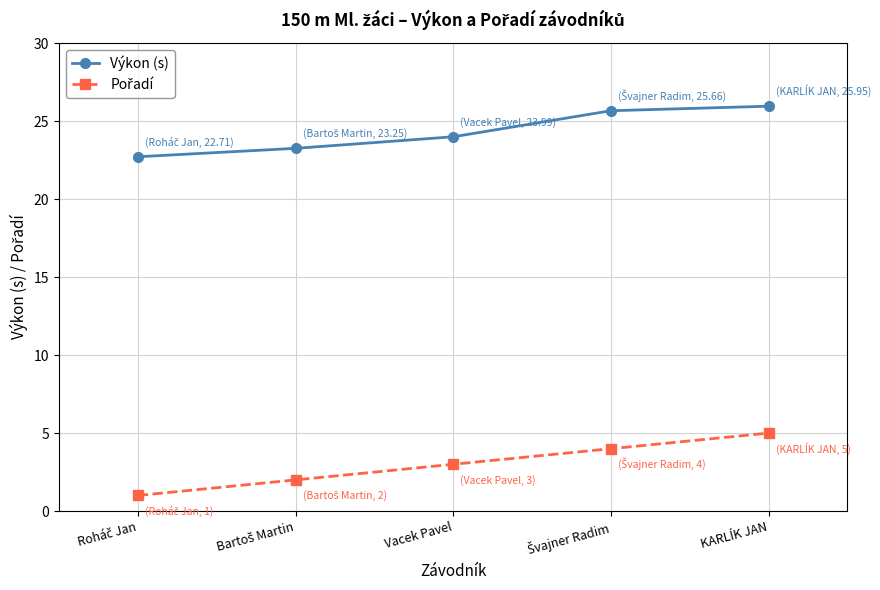

What is the label of the 3rd point from the left?

Vacek Pavel